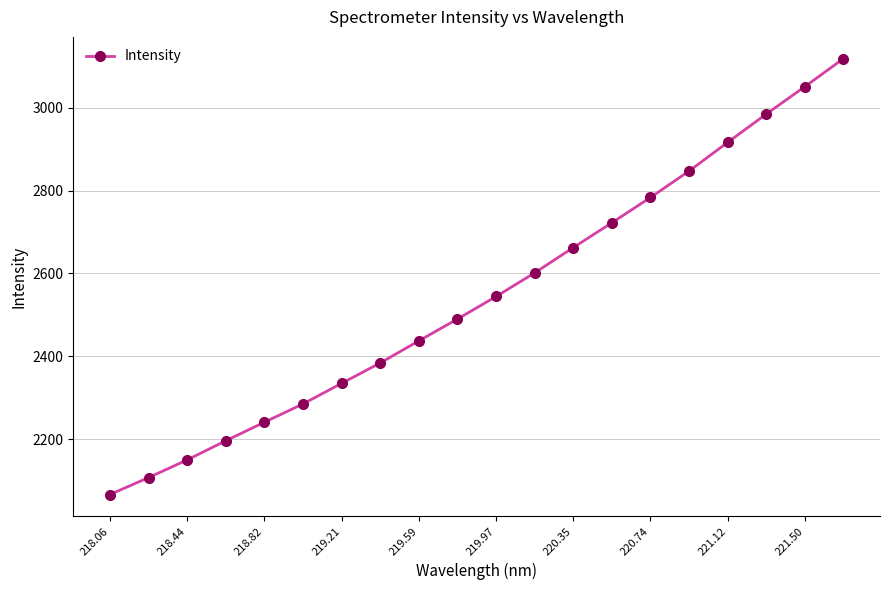

What is the sum of all values?

50921.0